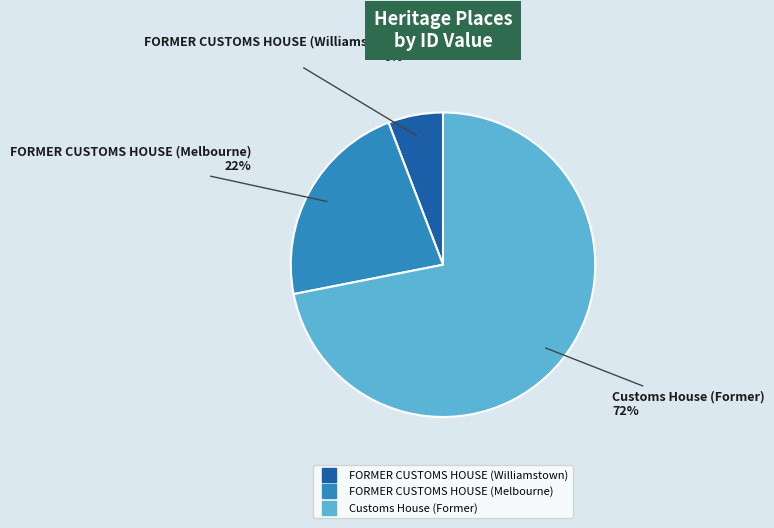

Rank the categories by value from highest to lowest.

Customs House (Former), FORMER CUSTOMS HOUSE (Melbourne), FORMER CUSTOMS HOUSE (Williamstown)